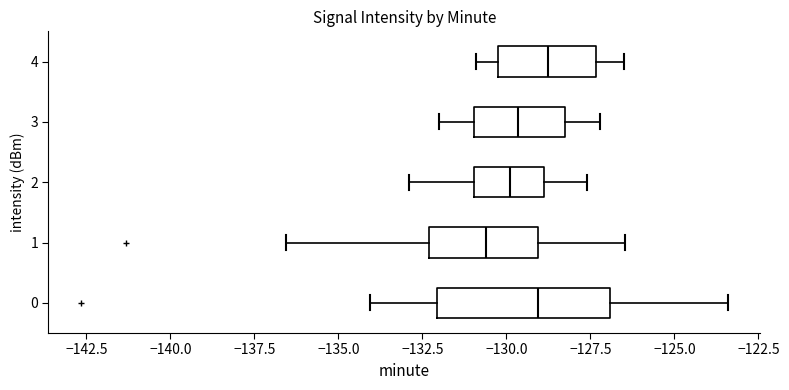

Reading bottom to top, read every box against the x-axis: the position of its median line, the range the box covers, and the ends of its whiskers. The values are not printed on the chart, so give them approximately, as read against the axis.

0: median -129.0, box -132.0 to -127.0, whiskers -134.0 to -123.5
1: median -130.5, box -132.5 to -129.0, whiskers -136.5 to -126.5
2: median -130.0, box -131.0 to -129.0, whiskers -133.0 to -127.5
3: median -129.5, box -131.0 to -128.0, whiskers -132.0 to -127.0
4: median -128.5, box -130.0 to -127.5, whiskers -131.0 to -126.5